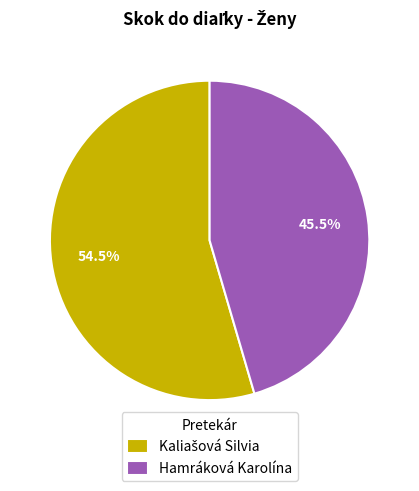

What is the smallest slice in the pie chart?

Hamráková Karolína